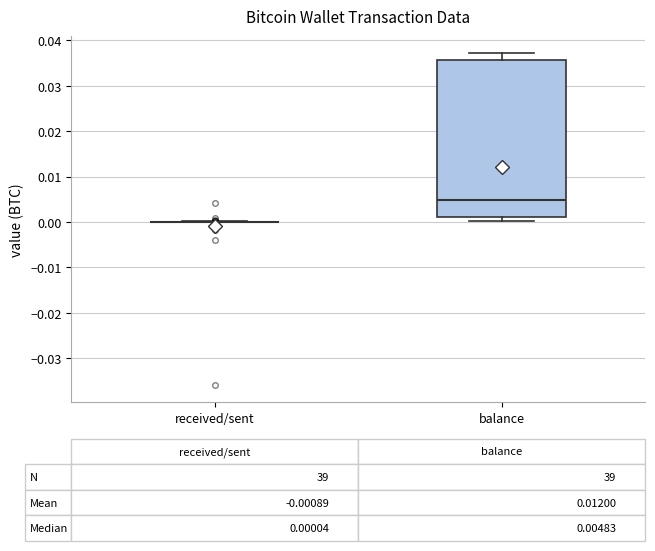

Comparing the boxes themselves (not the whiskers), which one is the tallest?

balance